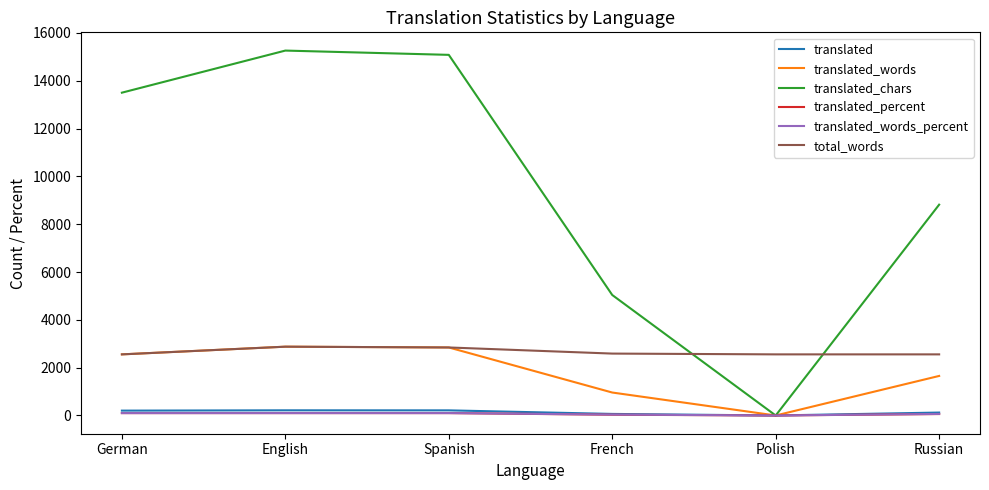

What is the average value of the translated_words_percent series?

67.0